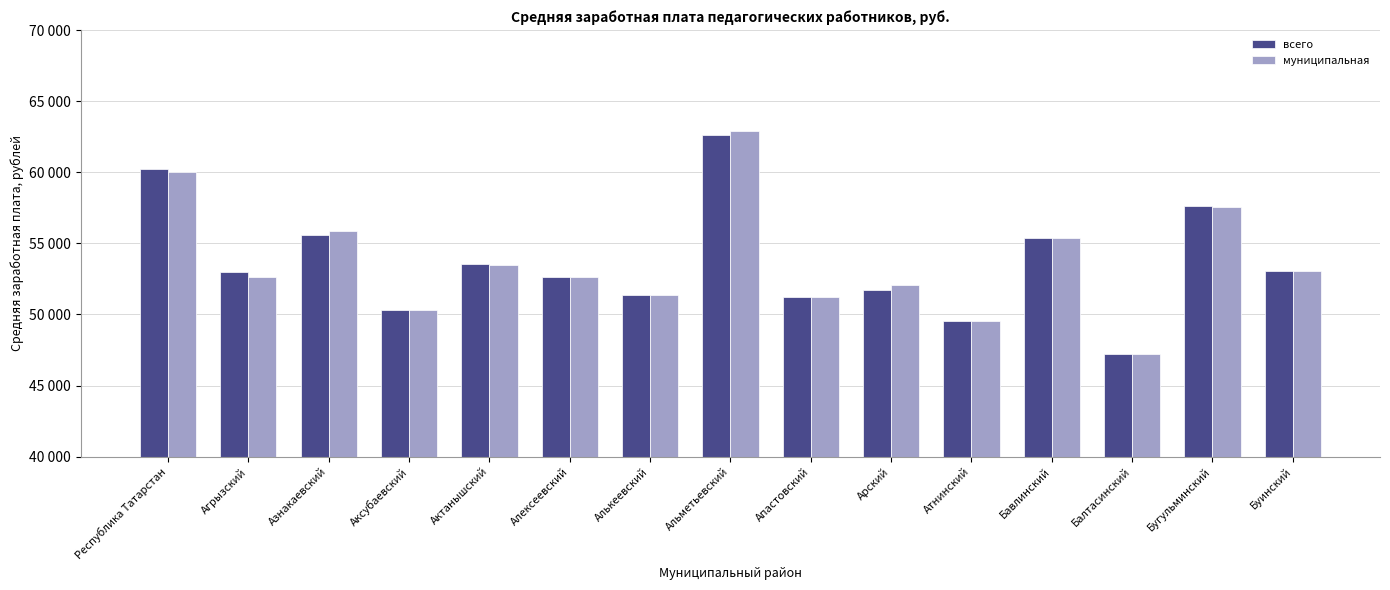

Is the value of муниципальная at Алькеевский greater than the value of всего at Арский?

No